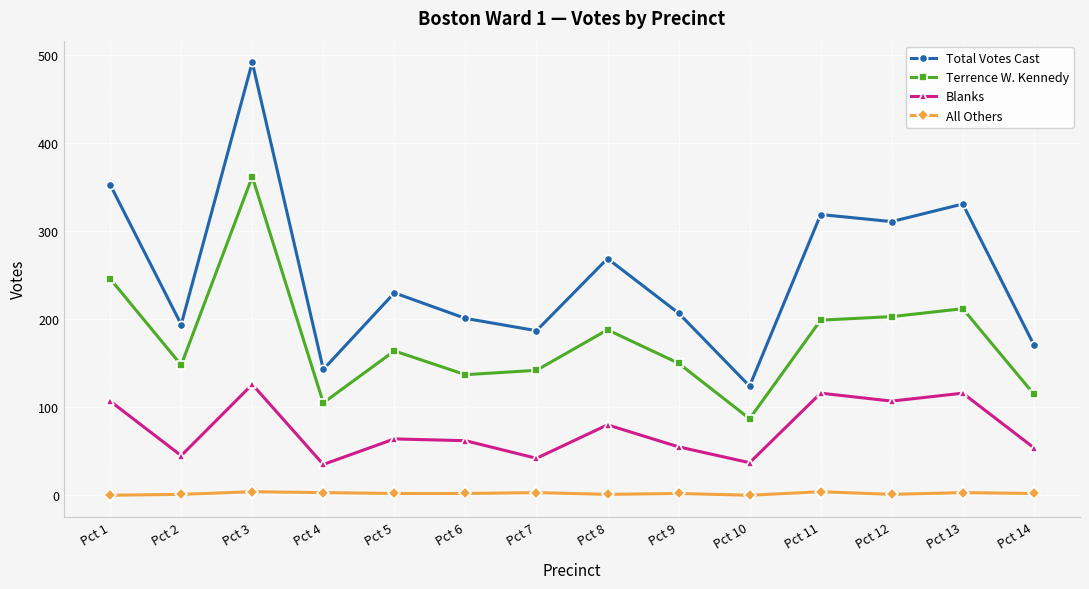

Is the value of Blanks at Pct 1 greater than the value of All Others at Pct 12?

Yes